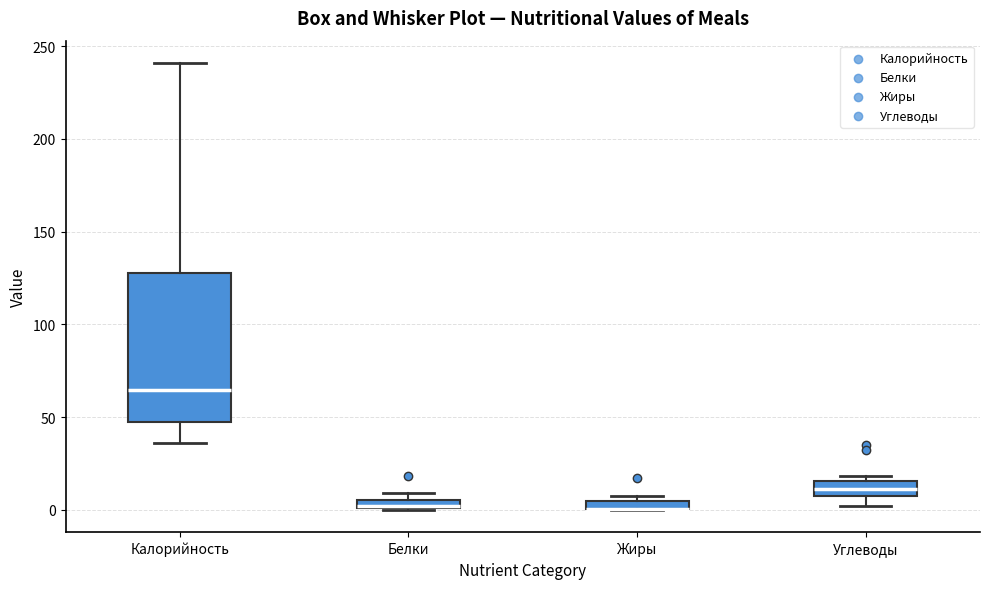

Where is the upper edge of the box for Белки on the y-axis? The values are not printed on the chart, so give them approximately, as read against the axis.

5